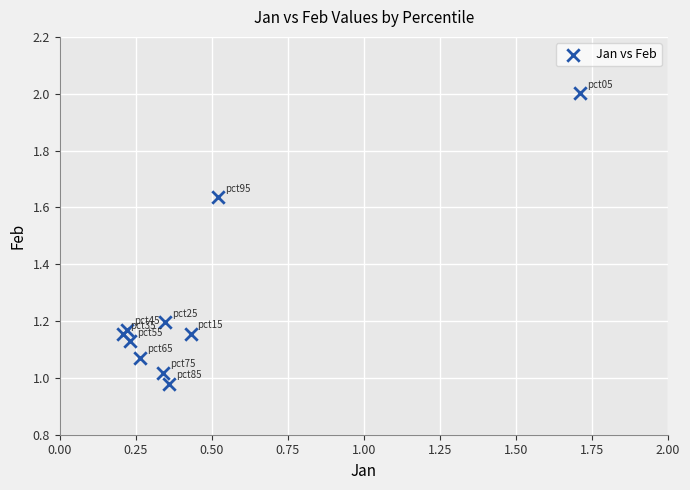

What is the average Y value?

1.3